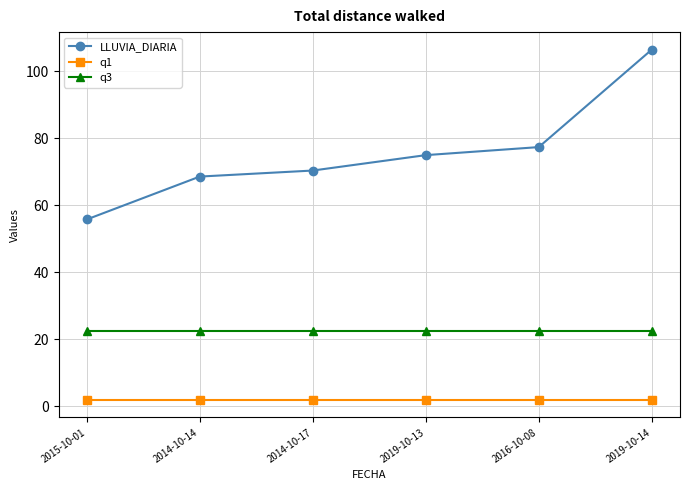

What is the label of the 5th point from the left?

2016-10-08